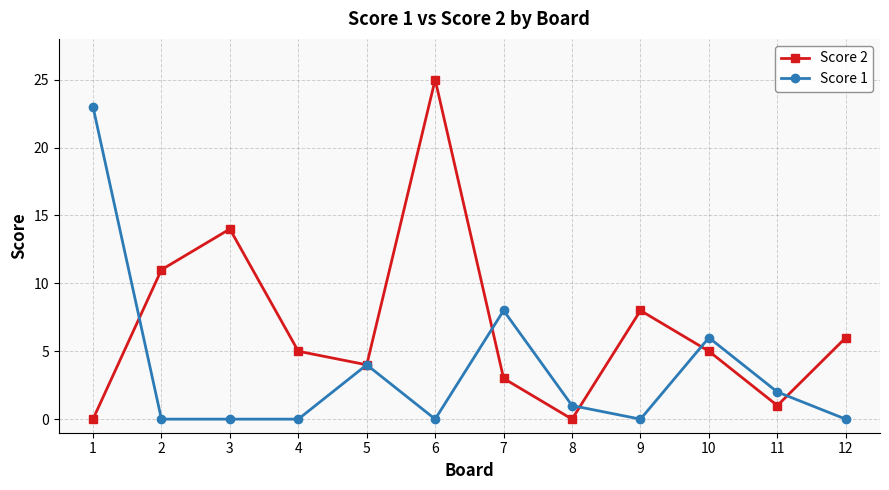

Which series has the widest spread of values?

Score 2